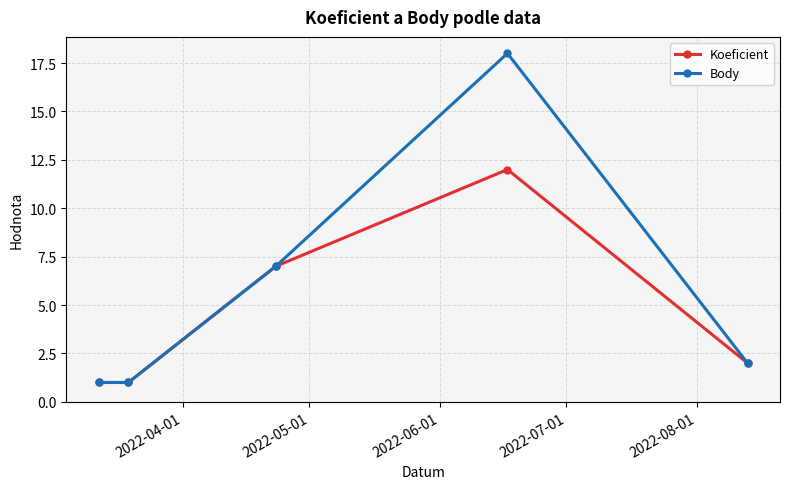

What is the value of the Koeficient point at the 3rd from the left?

7